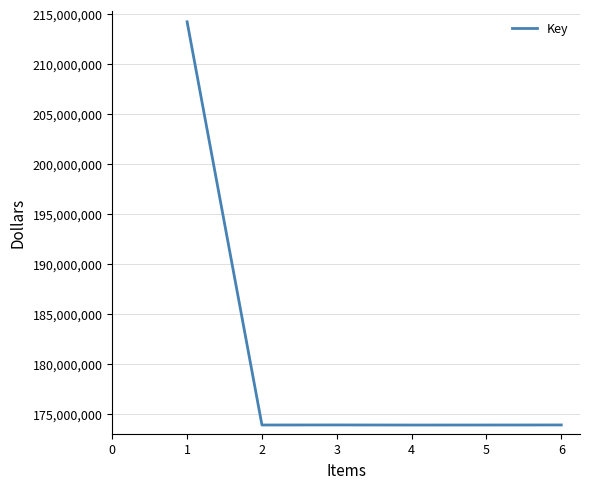

What is the maximum value shown in the chart?

214247004